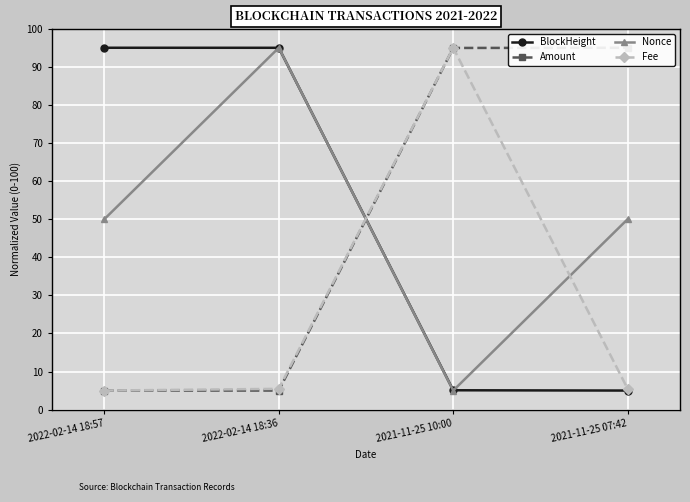

After their last crossing, which series has the higher values: Fee or Amount?

Amount